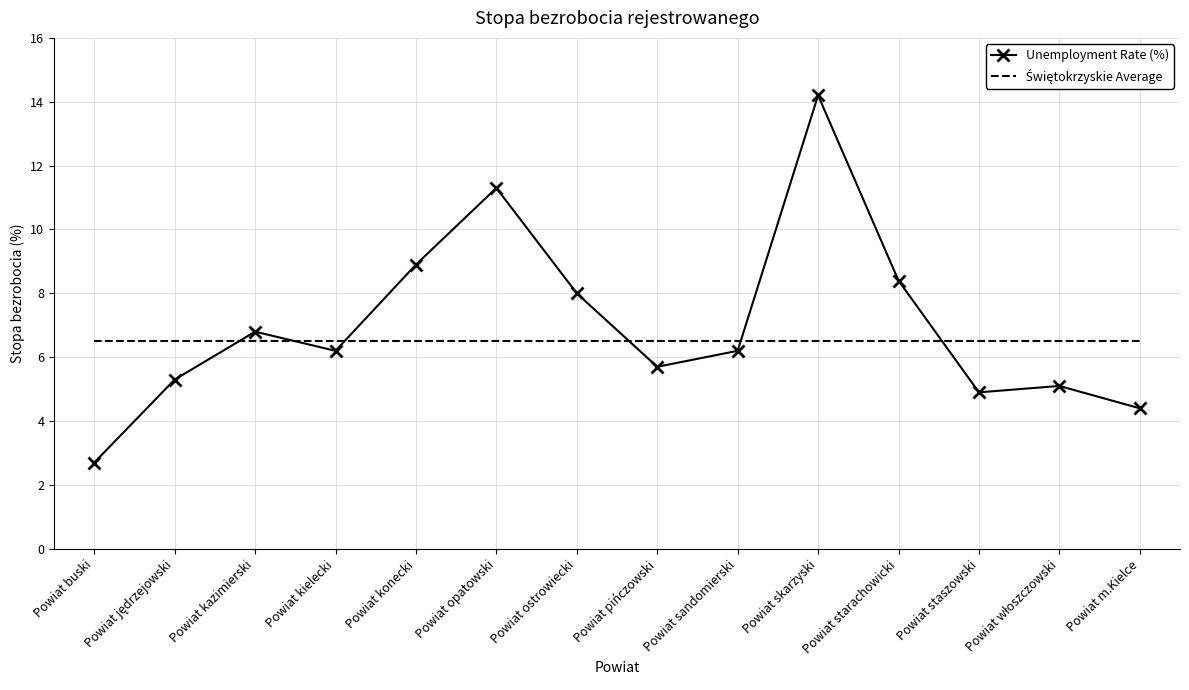

In Unemployment Rate (%), how many points are higher than both neighbors (excluding endpoints)?

4